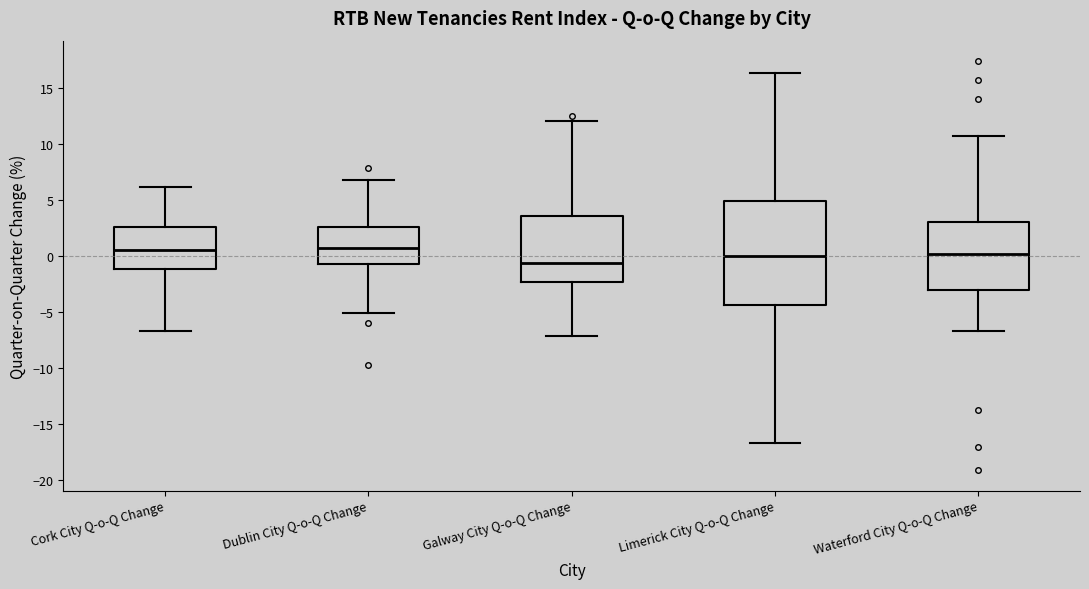

Where does the lower whisker of the box for Waterford City Q-o-Q Change end on the y-axis? The values are not printed on the chart, so give them approximately, as read against the axis.

-6.5